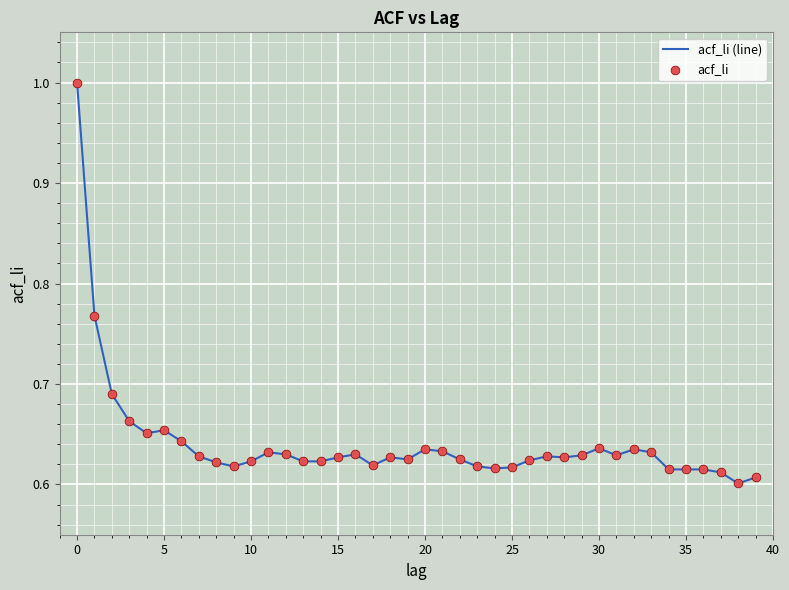

How many lines are shown in the chart?

1